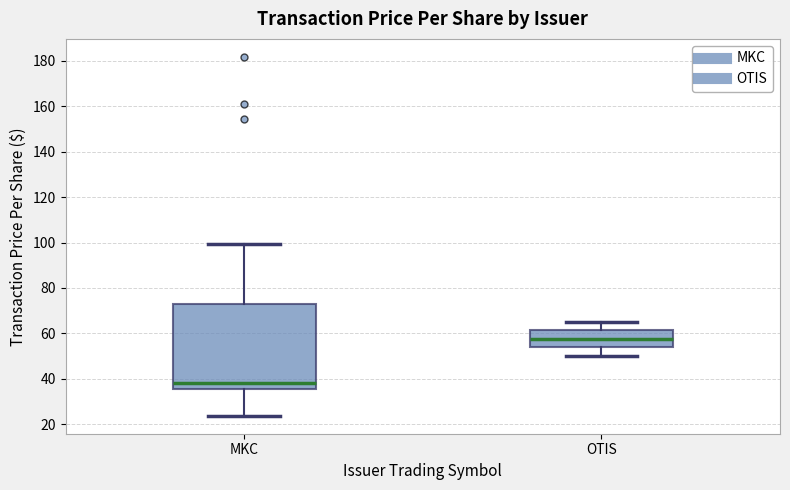

Reading left to right, transcribe this box plot: for each box, give where its median line is, the range the box spans, and where its two whiskers end, as read against the y-axis. The values are not printed on the chart, so give them approximately, as read against the axis.

MKC: median 38, box 36 to 72, whiskers 24 to 100
OTIS: median 58, box 54 to 62, whiskers 50 to 66